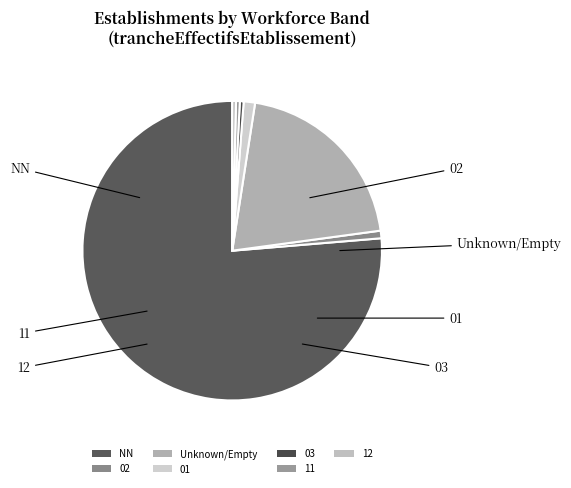

Is 01 the majority of the pie?

No